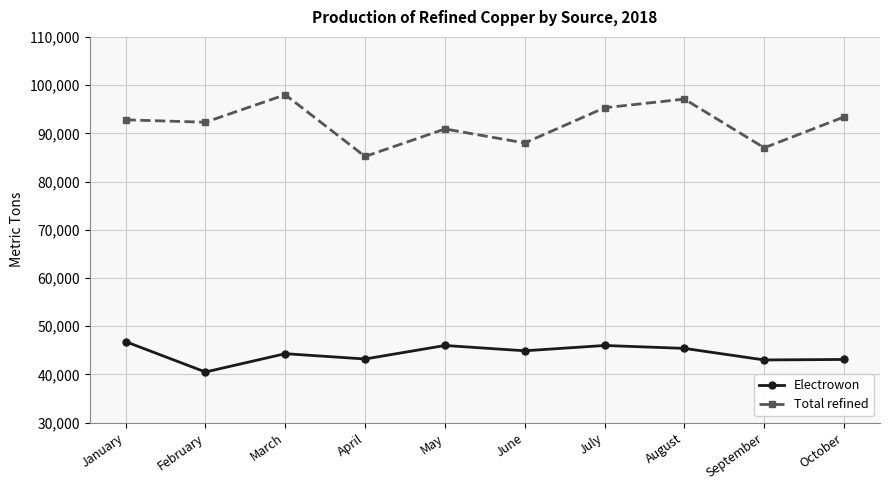

The Total refined series shows 34551 at March. True or false?

False